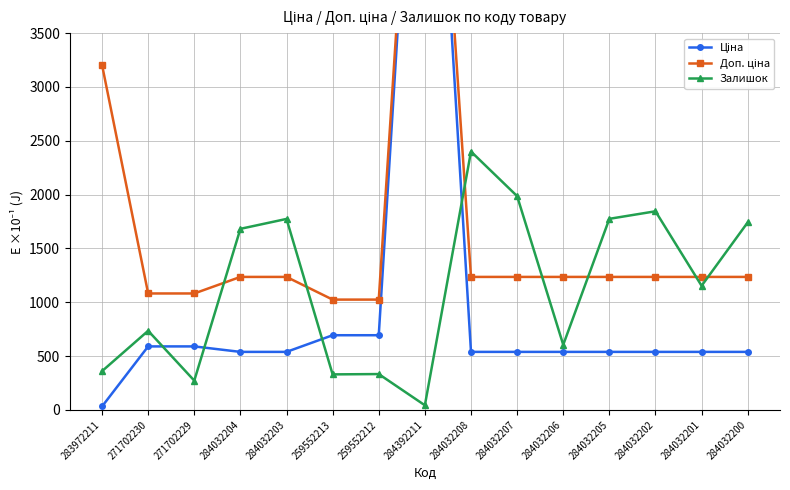

True or false: Ціна has more than 0 interior local peaks.

True